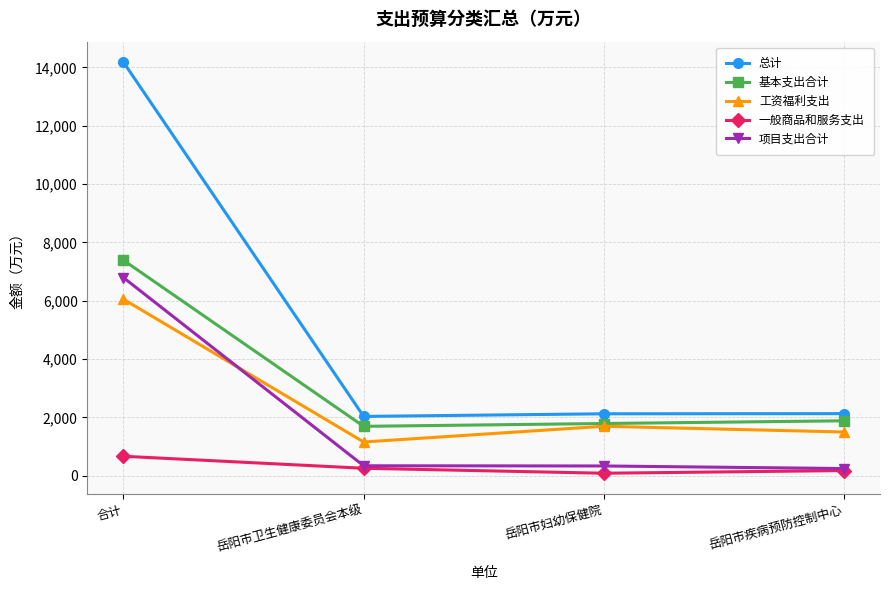

Is it true that 基本支出合计 equals 9760.9 at 合计?

False